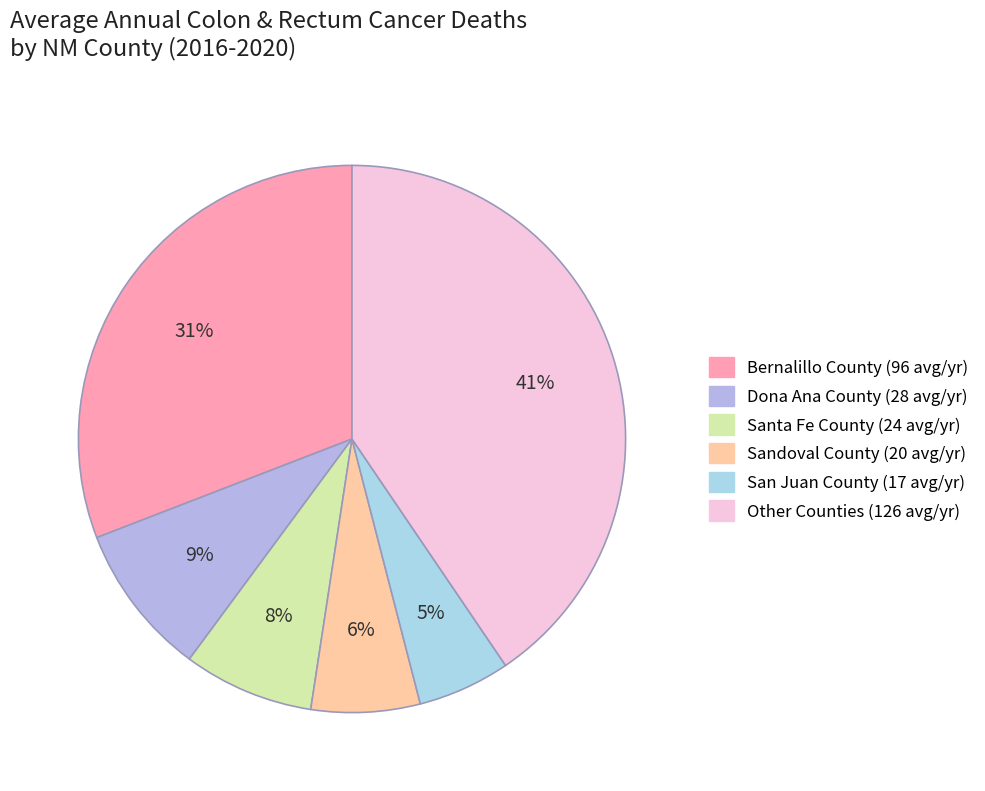

Is there any slice that represents more than half of the pie?

No